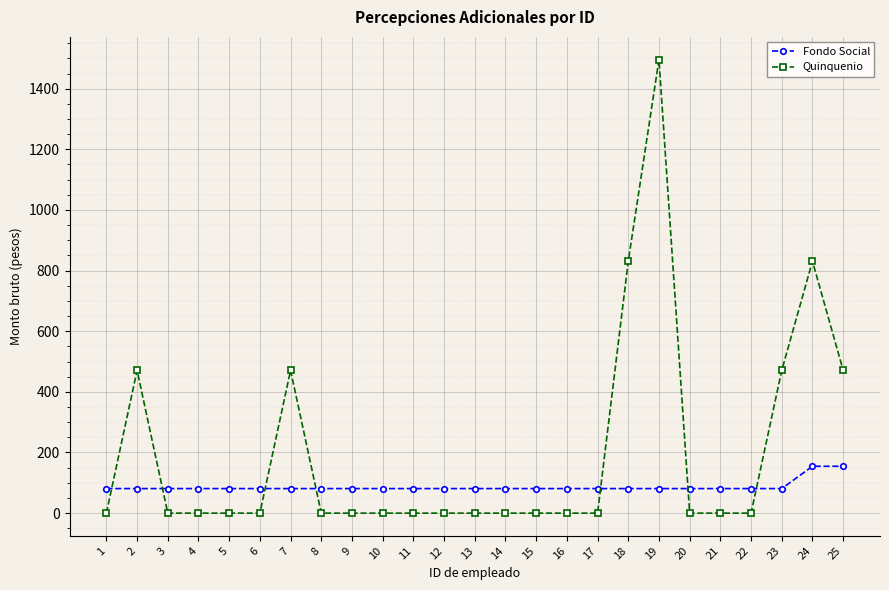

Reading left to right, what are all the values shown in this chart?

Fondo Social: 1=81.0	2=81.0	3=81.0	4=81.0	5=81.0	6=81.0	7=81.0	8=81.0	9=81.0	10=81.0	11=81.0	12=81.0	13=81.0	14=81.0	15=81.0	16=81.0	17=81.0	18=81.0	19=81.0	20=81.0	21=81.0	22=81.0	23=81.0	24=154.6	25=154.6
Quinquenio: 1=0.0	2=471.0	3=0.0	4=0.0	5=0.0	6=0.0	7=471.0	8=0.0	9=0.0	10=0.0	11=0.0	12=0.0	13=0.0	14=0.0	15=0.0	16=0.0	17=0.0	18=831.0	19=1496.0	20=0.0	21=0.0	22=0.0	23=471.0	24=831.0	25=471.0